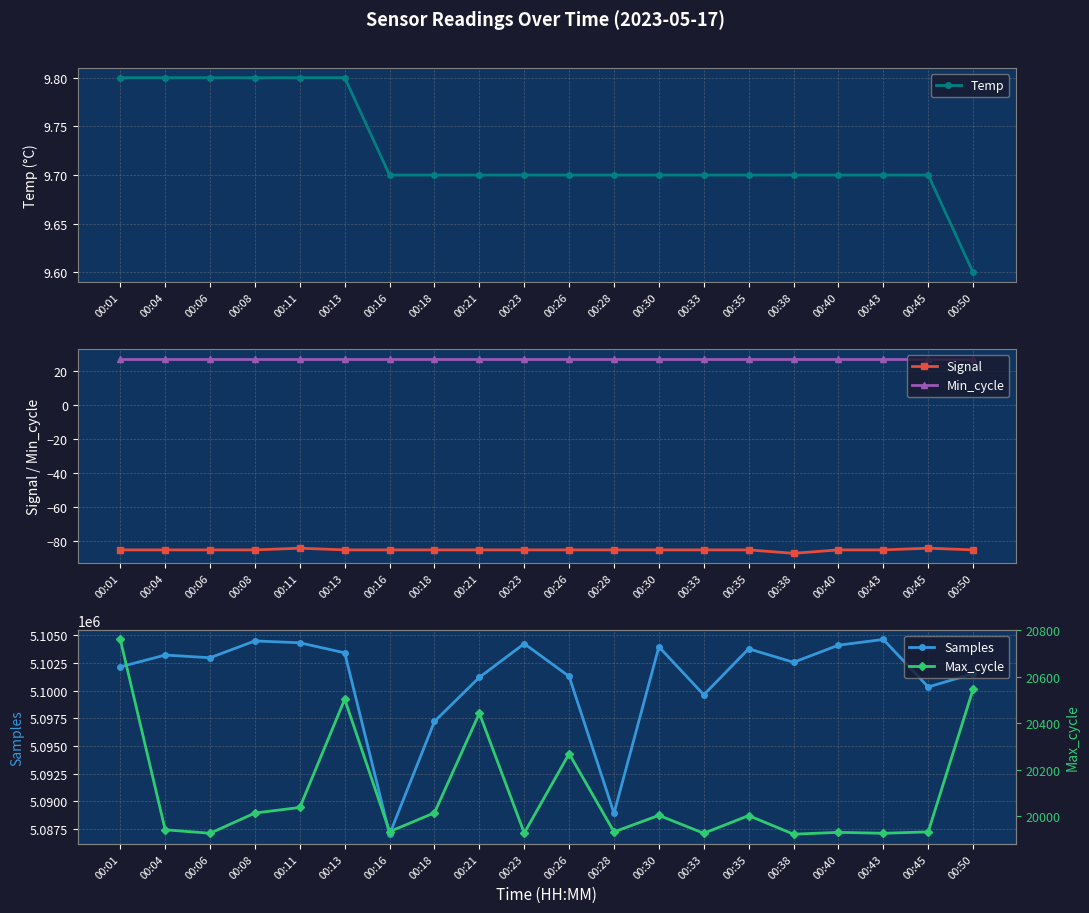

Which series has the largest total across all categories?

Samples